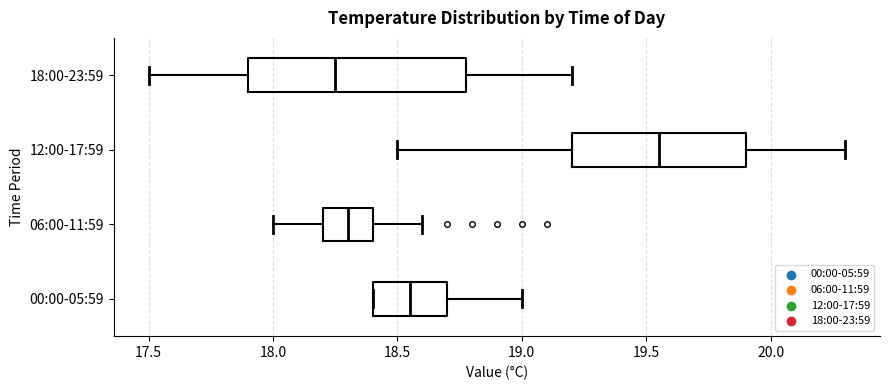

Reading bottom to top, transcribe this box plot: for each box, give where its median line is, the range the box spans, and where its two whiskers end, as read against the x-axis. The values are not printed on the chart, so give them approximately, as read against the axis.

00:00-05:59: median 18.55, box 18.40 to 18.70, whiskers 18.40 to 19.00
06:00-11:59: median 18.30, box 18.20 to 18.40, whiskers 18.00 to 18.60
12:00-17:59: median 19.55, box 19.20 to 19.90, whiskers 18.50 to 20.30
18:00-23:59: median 18.25, box 17.90 to 18.80, whiskers 17.50 to 19.20